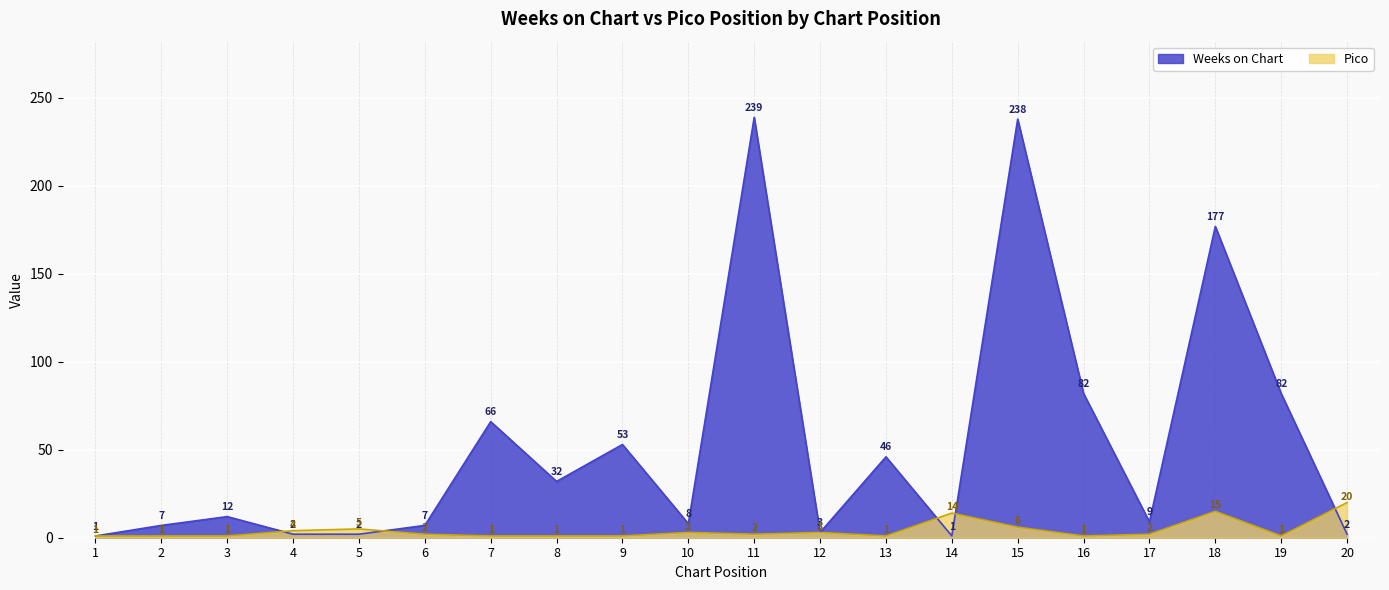

Between which two adjacent categories do Weeks on Chart and Pico first intersect?

3 and 4